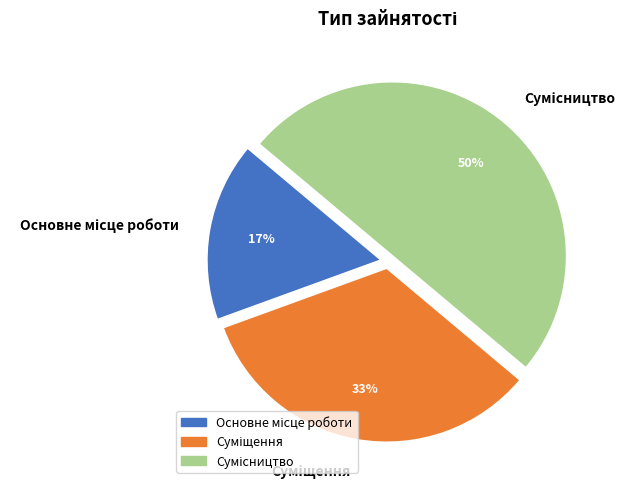

To the nearest percent, what is the average slice percentage?

33%